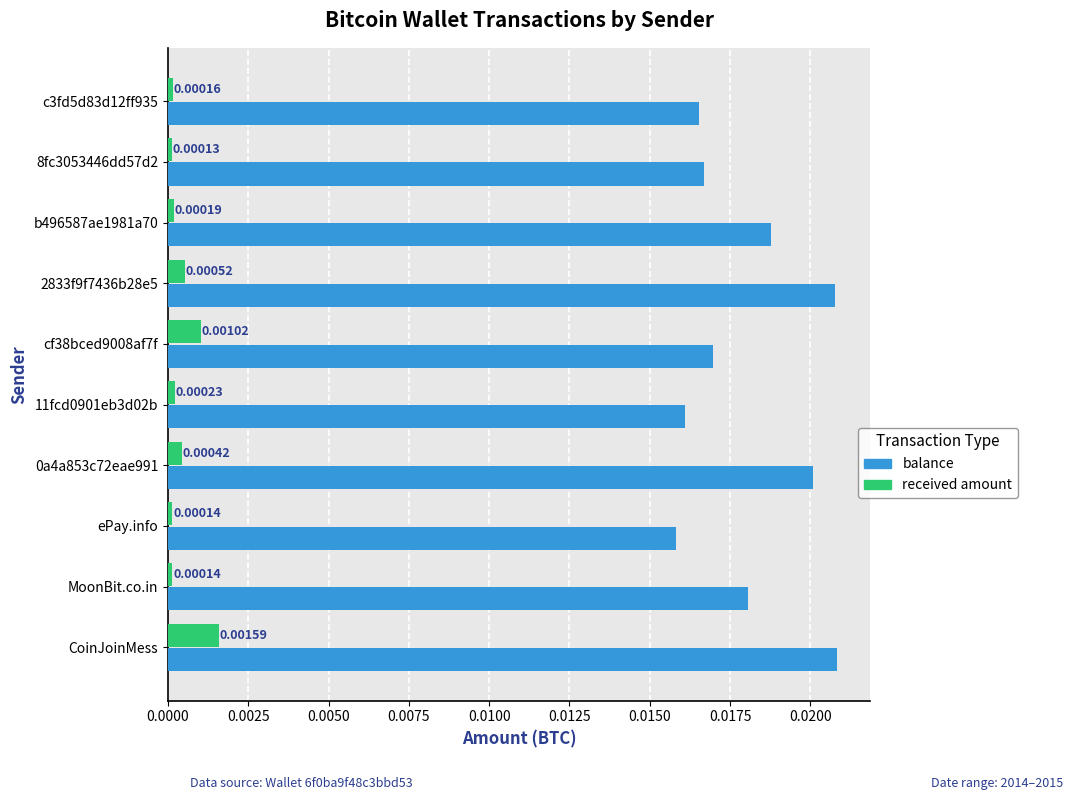

At which label does received amount reach its minimum?

8fc3053446dd57d2